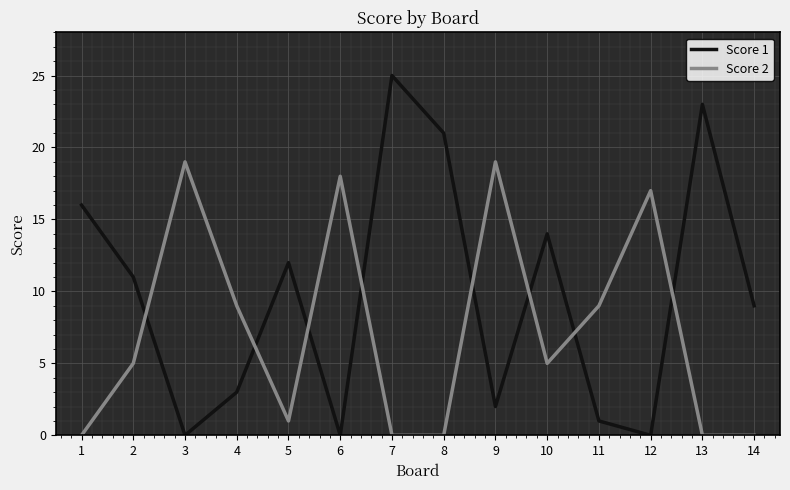

Reading right to left, what are all the values shown in this chart?

Score 1: 14=9	13=23	12=0	11=1	10=14	9=2	8=21	7=25	6=0	5=12	4=3	3=0	2=11	1=16
Score 2: 14=0	13=0	12=17	11=9	10=5	9=19	8=0	7=0	6=18	5=1	4=9	3=19	2=5	1=0